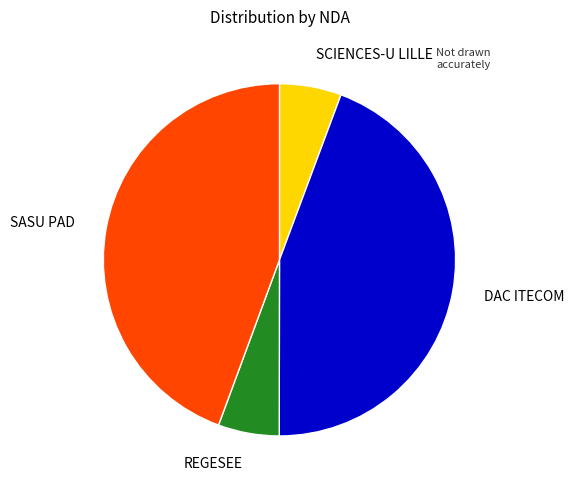

How many slices are in this pie chart?

4